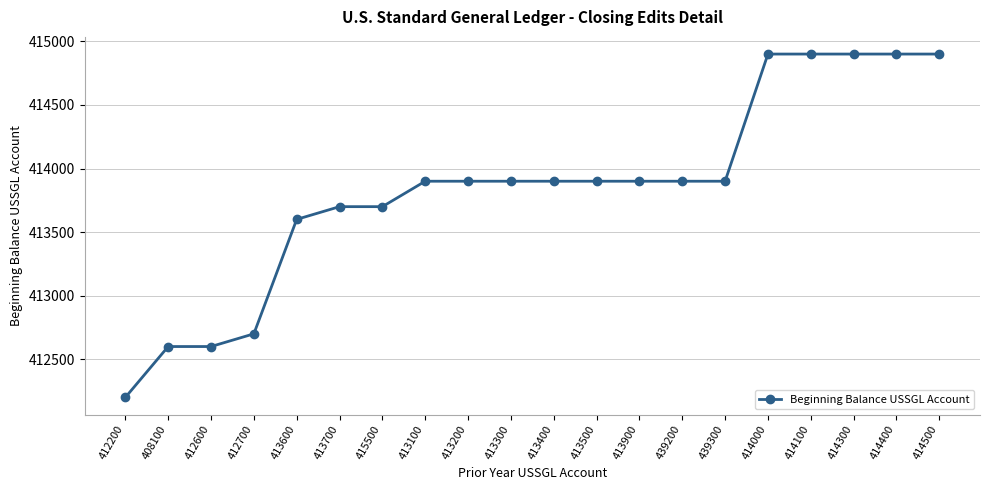

What is the ratio of the value at 415500 to the value at 413200?

1.0